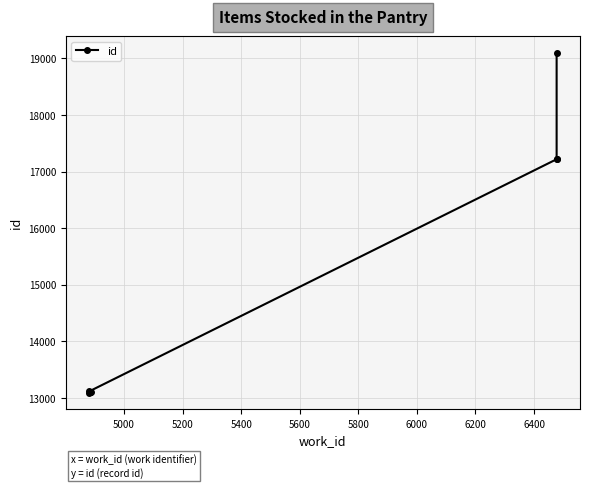

What is the value of the 4th point from the left?

13103